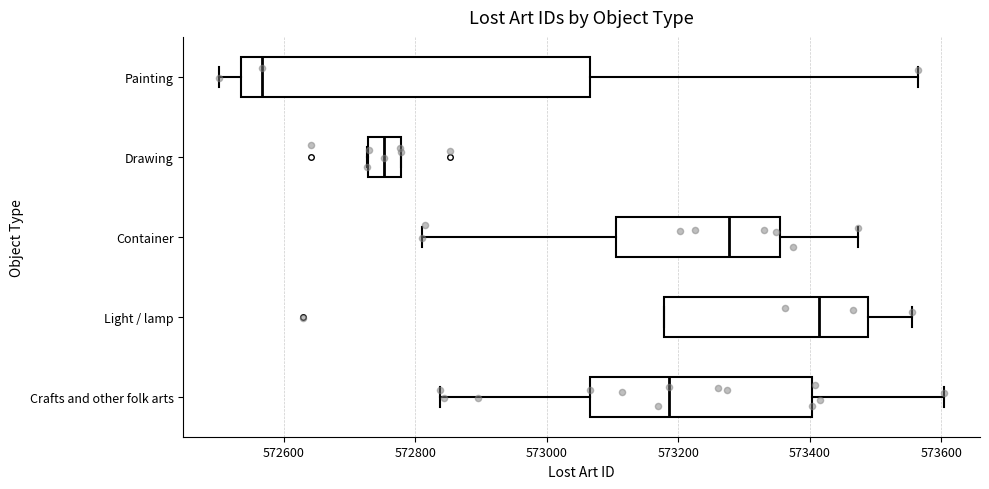

Reading bottom to top, transcribe this box plot: for each box, give where its median line is, the range the box spans, and where its two whiskers end, as read against the x-axis. The values are not printed on the chart, so give them approximately, as read against the axis.

Crafts and other folk arts: median 573180, box 573060 to 573400, whiskers 572840 to 573600
Light / lamp: median 573420, box 573180 to 573480, whiskers 573180 to 573560
Container: median 573280, box 573100 to 573360, whiskers 572820 to 573480
Drawing: median 572760, box 572720 to 572780, whiskers 572720 to 572780
Painting: median 572560, box 572540 to 573060, whiskers 572500 to 573560